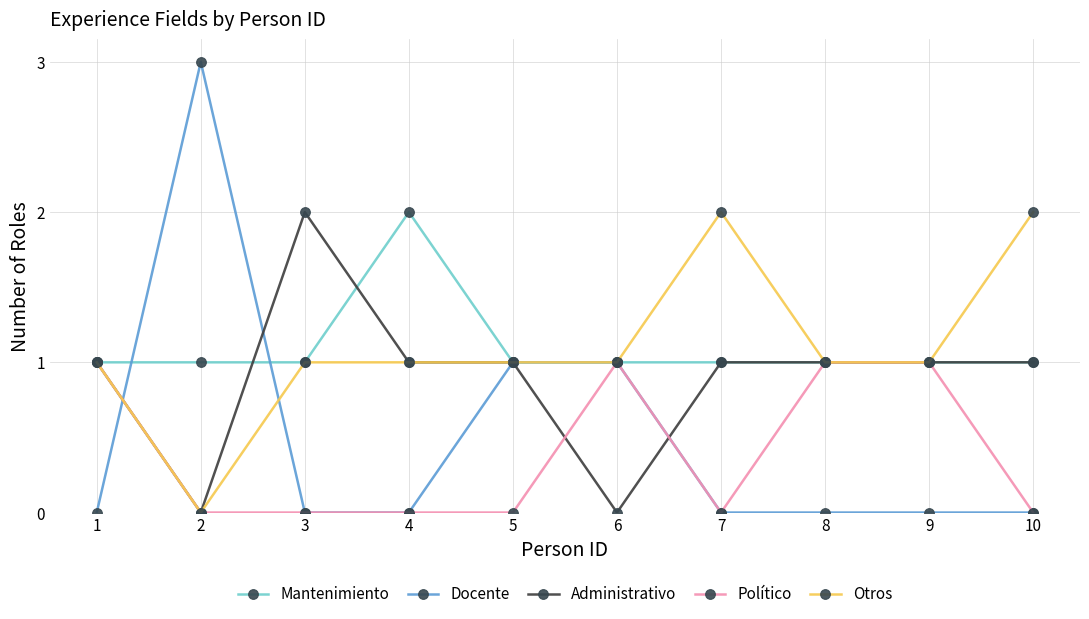

How many series are shown in this chart?

5